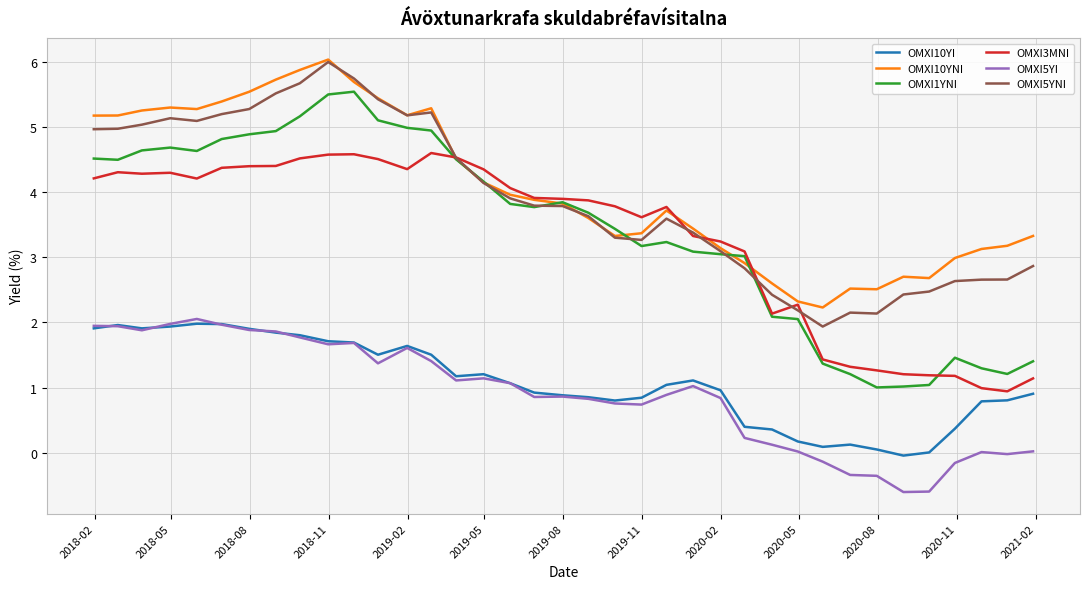

True or false: OMXI10YI and OMXI5YNI cross at least once.

False